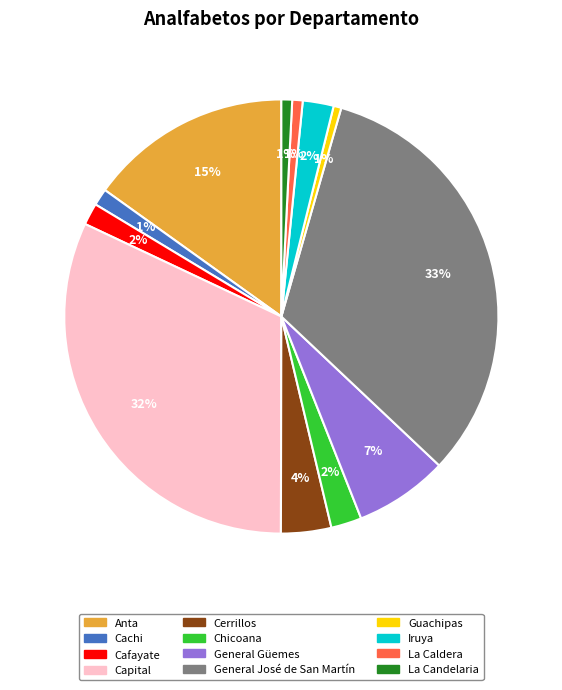

Count the number of slices in the pie.

12